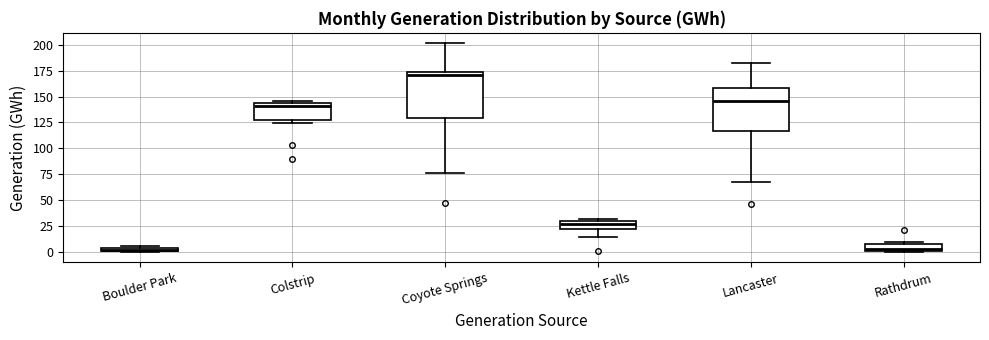

Where is the lower edge of the box for Kettle Falls on the y-axis? The values are not printed on the chart, so give them approximately, as read against the axis.

20